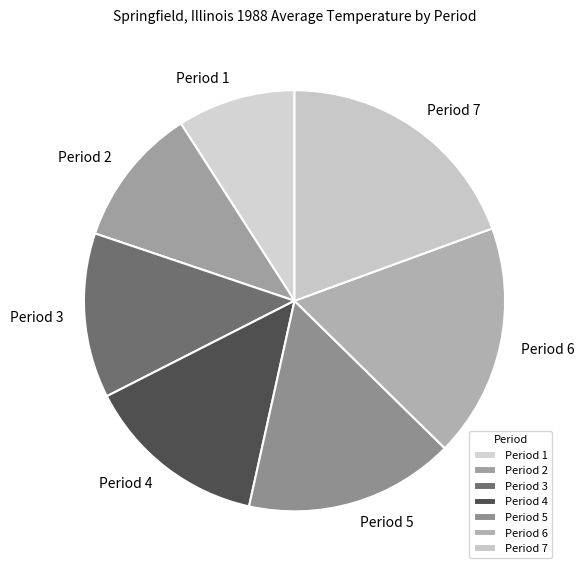

Do Period 7 and Period 5 together represent more than half of the pie?

No